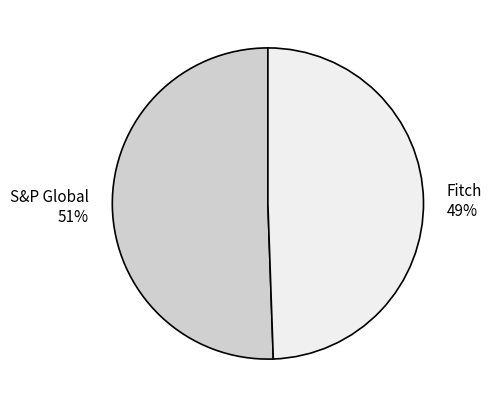

What percentage is the S&P Global slice, to the nearest percent?

51%